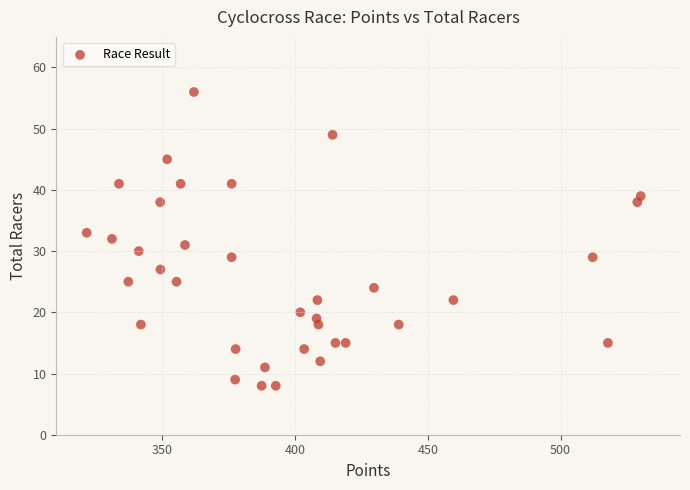

What is the range of Y values (max minus min)?

48